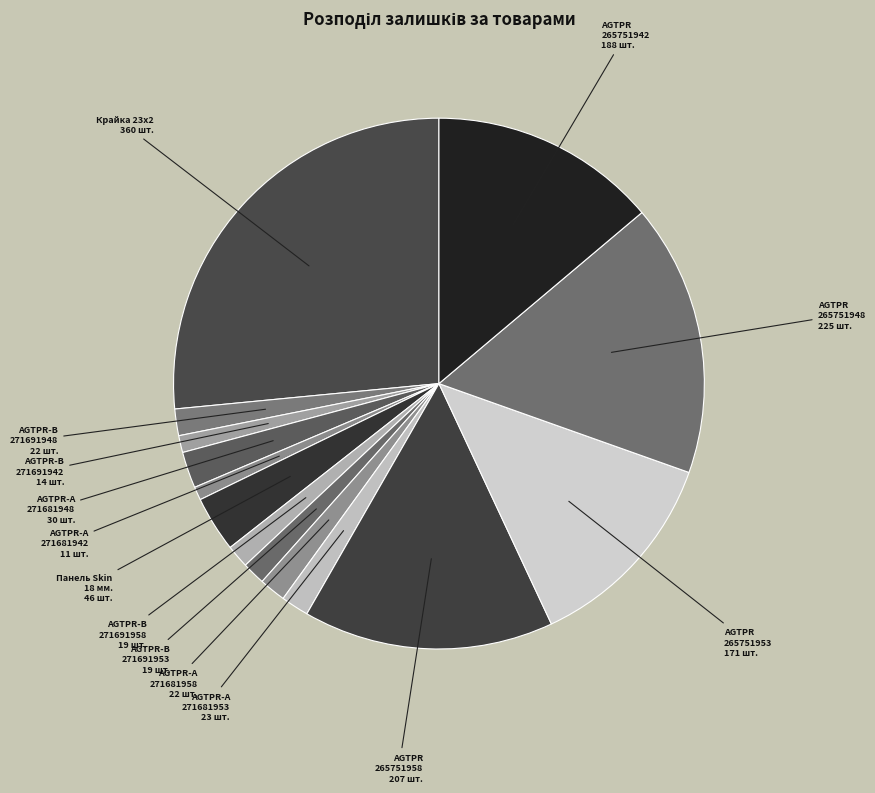

What is the ratio of the value at AGTPR-B 271691958 to the value at AGTPR-А 271681958?

0.9